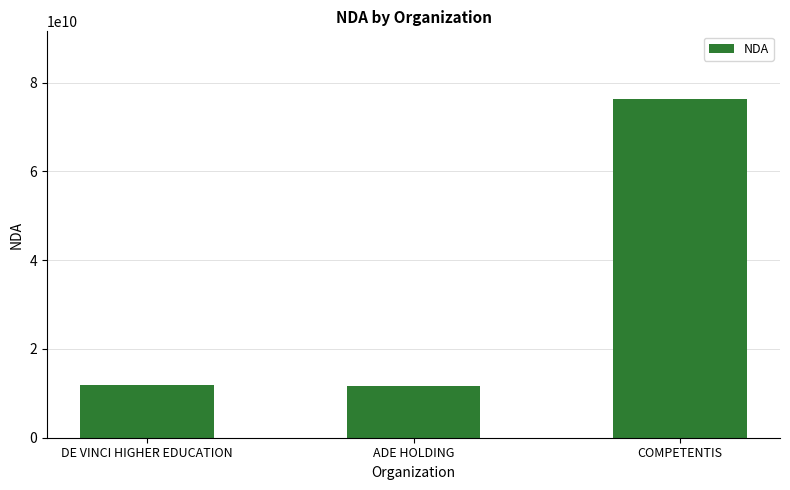

The value at ADE HOLDING is 11756521975. True or false?

True